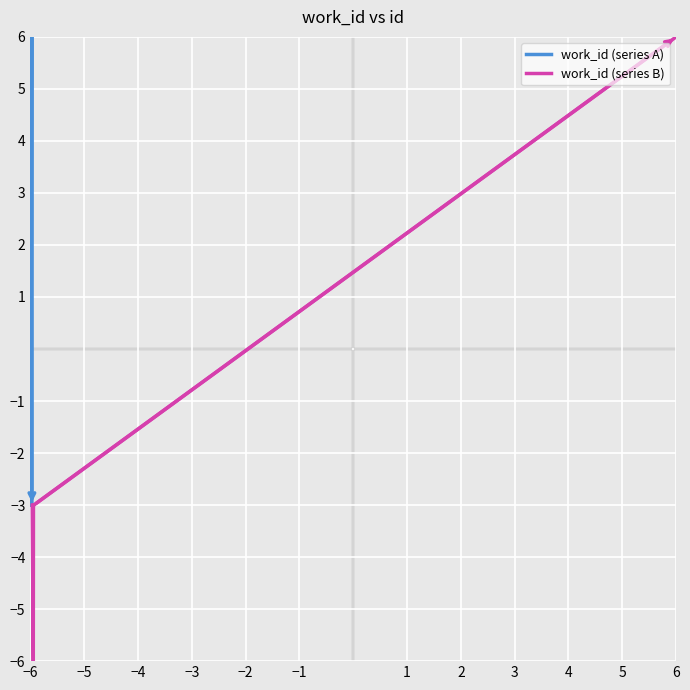

How many data points in work_id (series B) are less than -3?

1